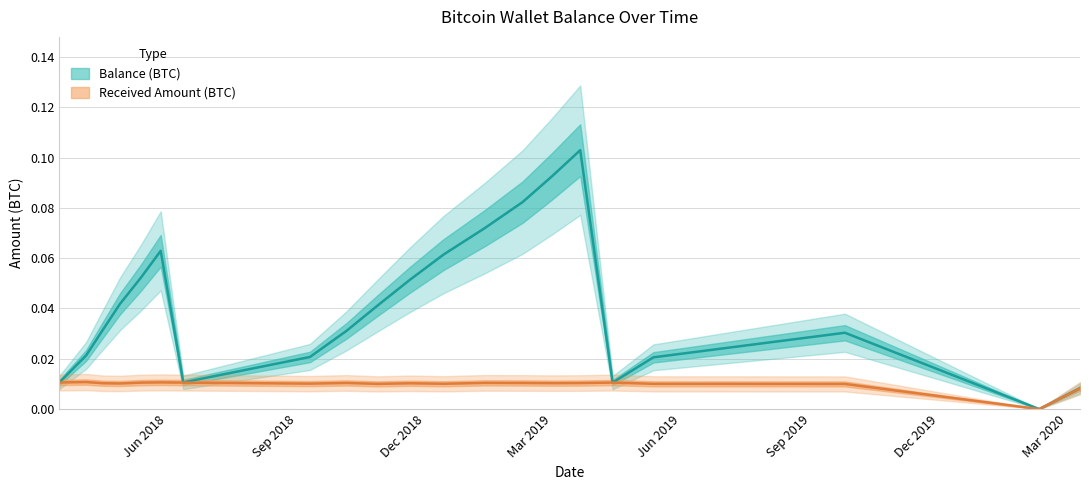

Reading left to right, extract all data points from this chart.

Balance (BTC): 0.0	0.0	0.0	0.0	0.1	0.1	0.0	0.0	0.0	0.0	0.1	0.1	0.1	0.1	0.1	0.1	0.0	0.0	0.0	0.0	0.0
Received Amount (BTC): 0.0	0.0	0.0	0.0	0.0	0.0	0.0	0.0	0.0	0.0	0.0	0.0	0.0	0.0	0.0	0.0	0.0	0.0	0.0	0.0	0.0